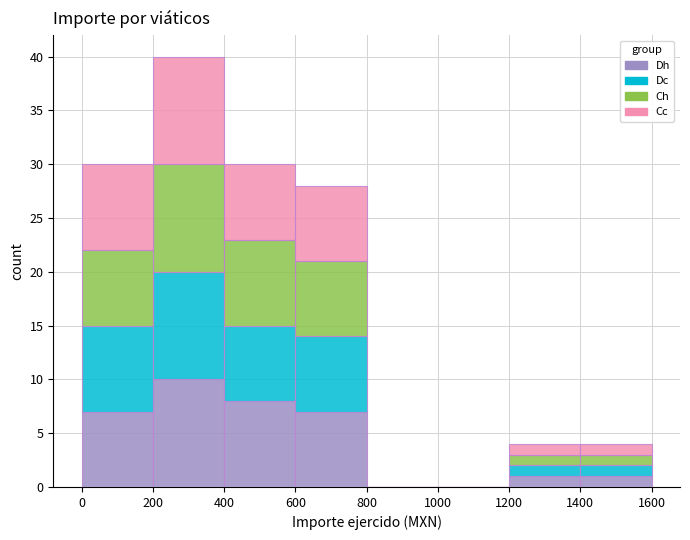

Reading left to right, transcribe this chart: for each stacked bar, give the range it covers on the x-axis and its total height. The values are not printed on the chart, so give them approximately, as read against the axis.

0 to 200: 30
200 to 400: 40
400 to 600: 30
600 to 800: 28
800 to 1000: 0
1000 to 1200: 0
1200 to 1400: 4
1400 to 1600: 4